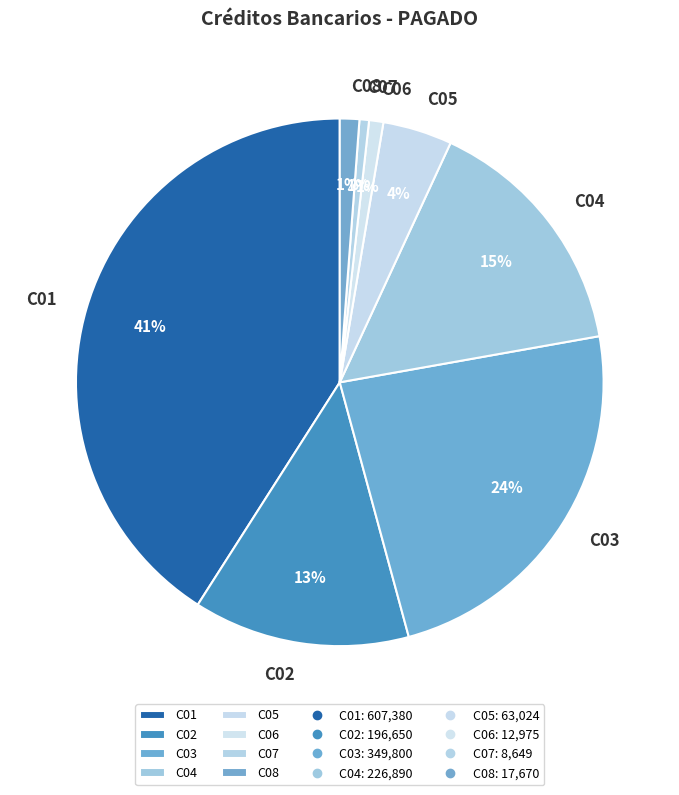

True or false: C05 accounts for 4% of the total.

True